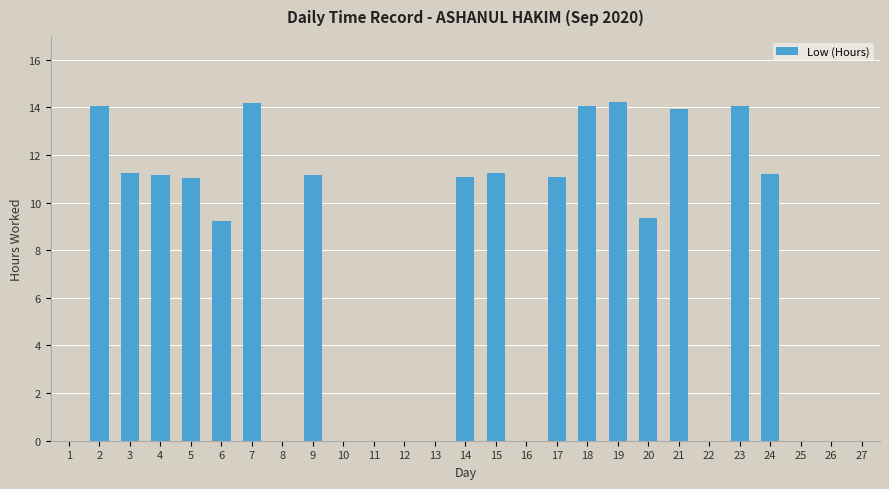

Does the chart contain stacked bars?

No